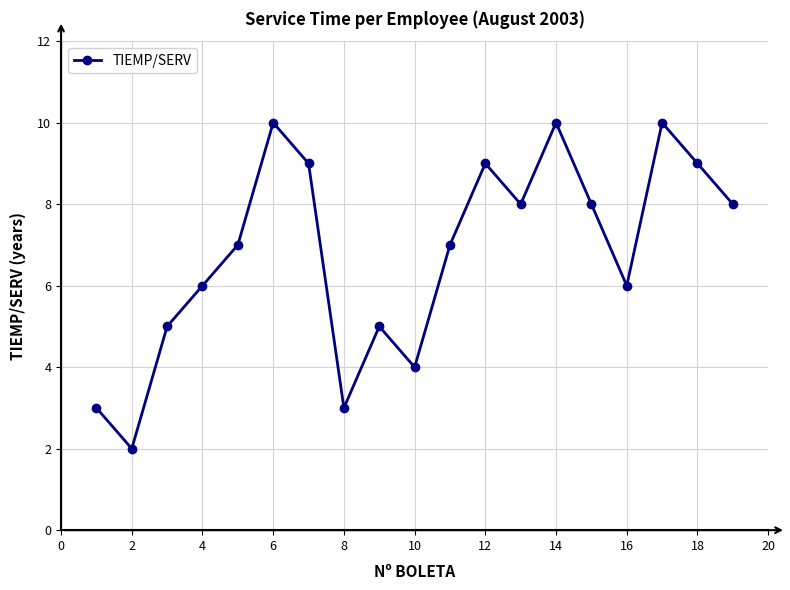

What is the difference between the second highest and minimum values?

8